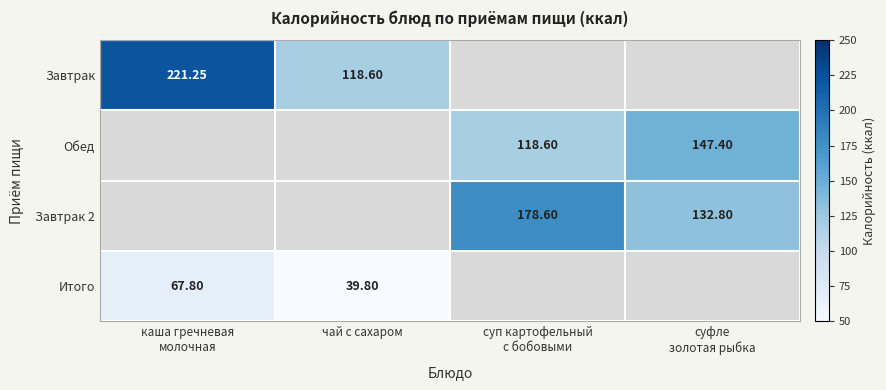

What is the sum of all Итого values?

107.6